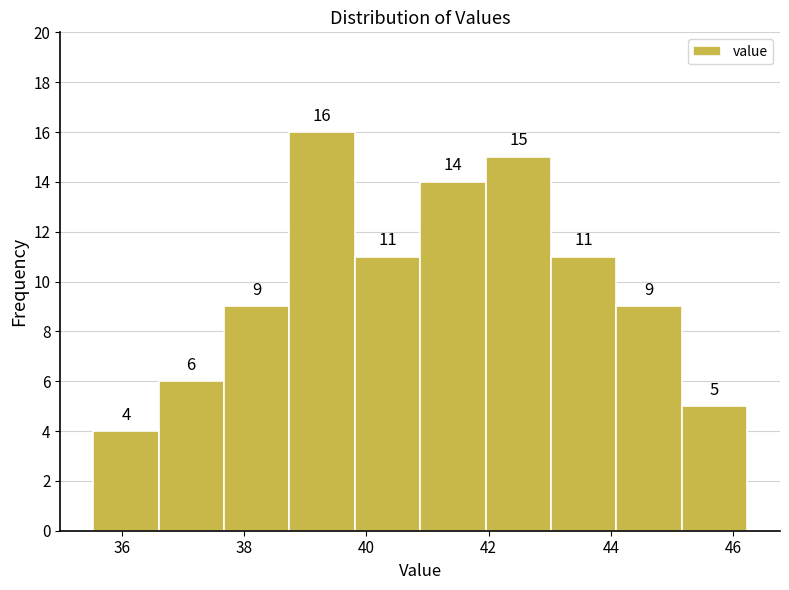

What is the height of the bar covering 42.0 to 43.0 on the x-axis? The bar edges are not printed on the chart, so give them approximately, as read against the axis.

15